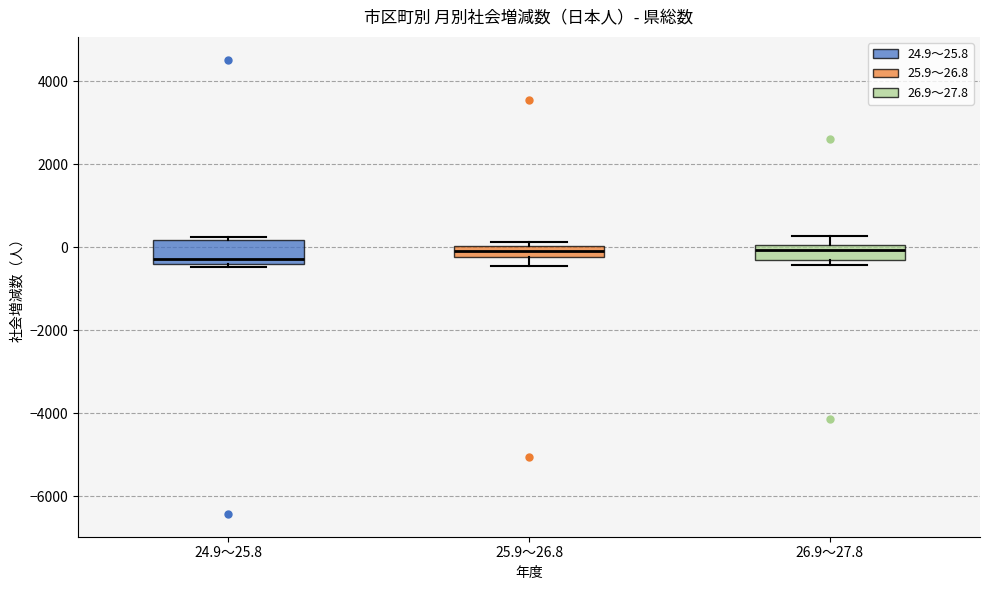

Comparing the boxes themselves (not the whiskers), which one is the tallest?

24.9～25.8